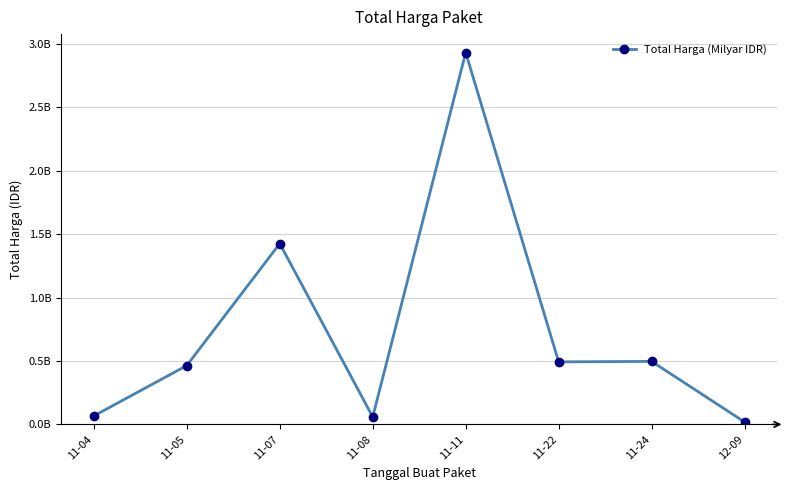

What is the approximate value at 11-07, to the nearest 100?

1425867900